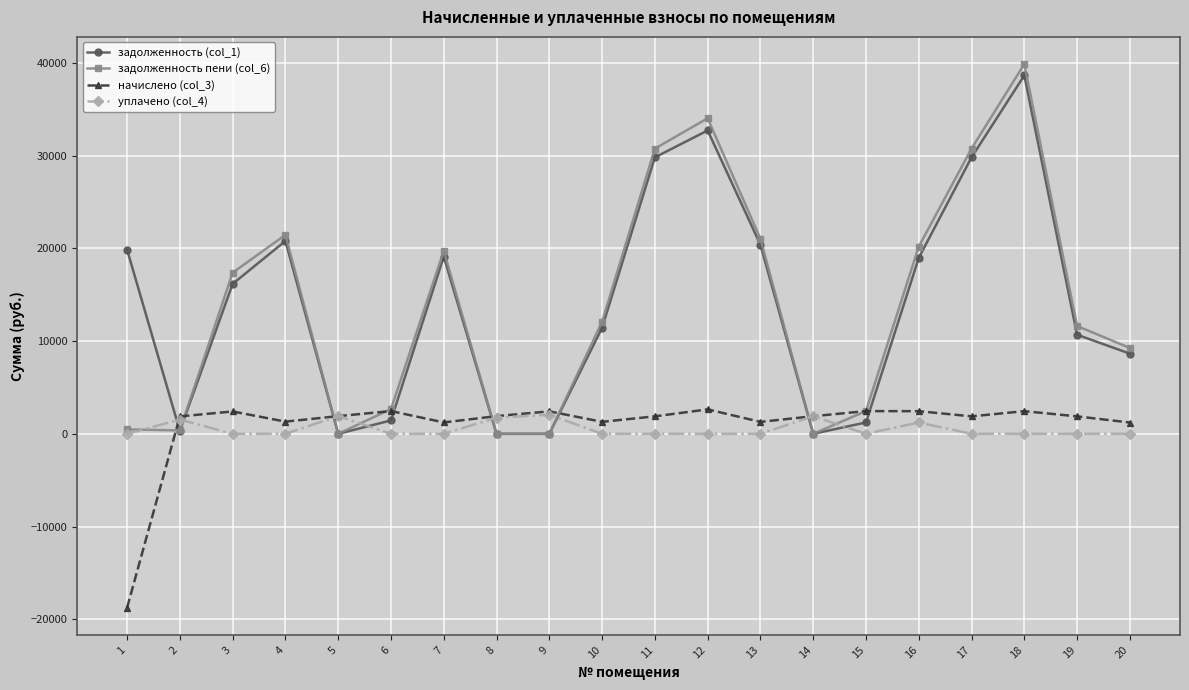

Is this an area chart (filled region under the line)?

No